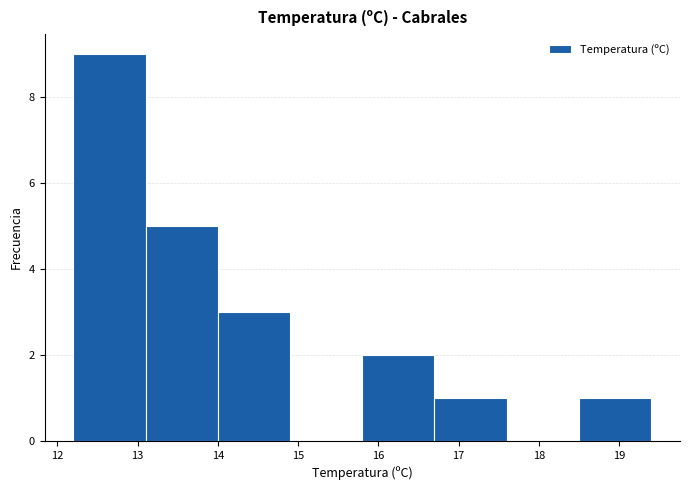

Reading left to right, transcribe this chart: for each bar, give the range it covers on the x-axis and its height. The values are not printed on the chart, so give them approximately, as read against the axis.

12.2 to 13.1: 9
13.1 to 14.0: 5
14.0 to 14.9: 3
14.9 to 15.8: 0
15.8 to 16.7: 2
16.7 to 17.6: 1
17.6 to 18.5: 0
18.5 to 19.4: 1